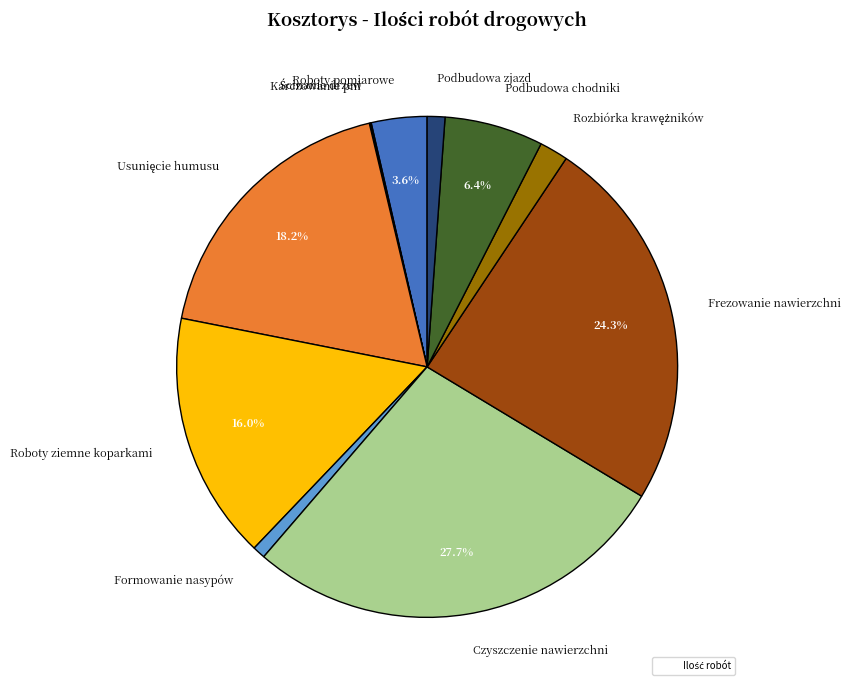

What is the largest slice in the pie chart?

Czyszczenie nawierzchni